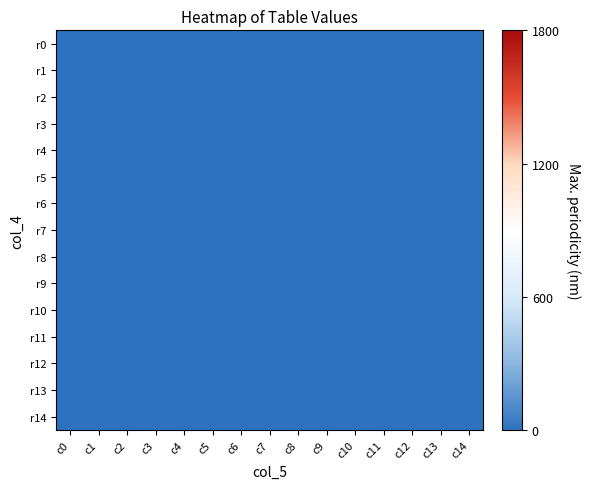

Is it true that r5 equals 1.7 at c9?

False